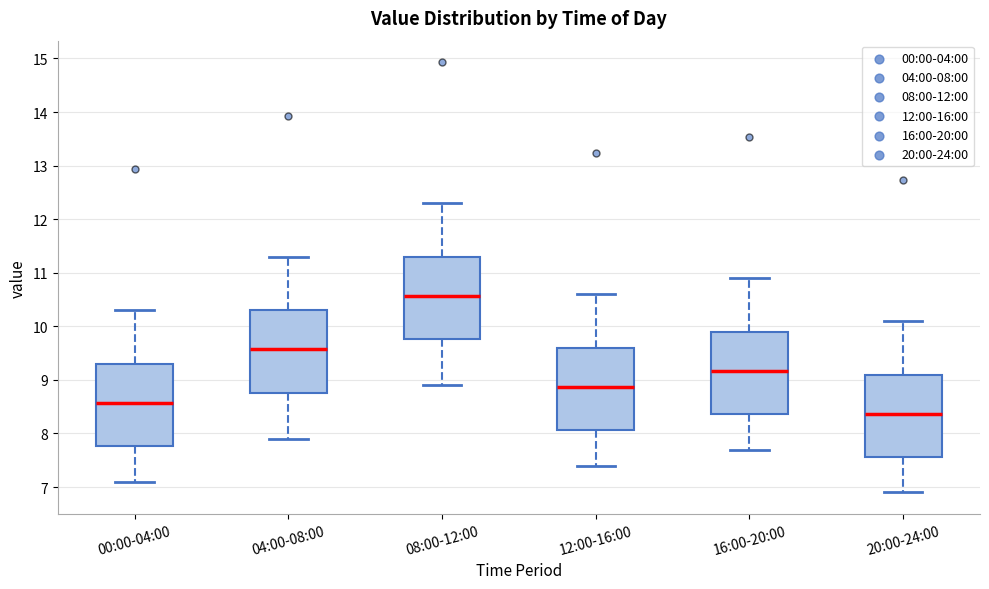

Where is the lower edge of the box for 12:00-16:00 on the y-axis? The values are not printed on the chart, so give them approximately, as read against the axis.

8.1